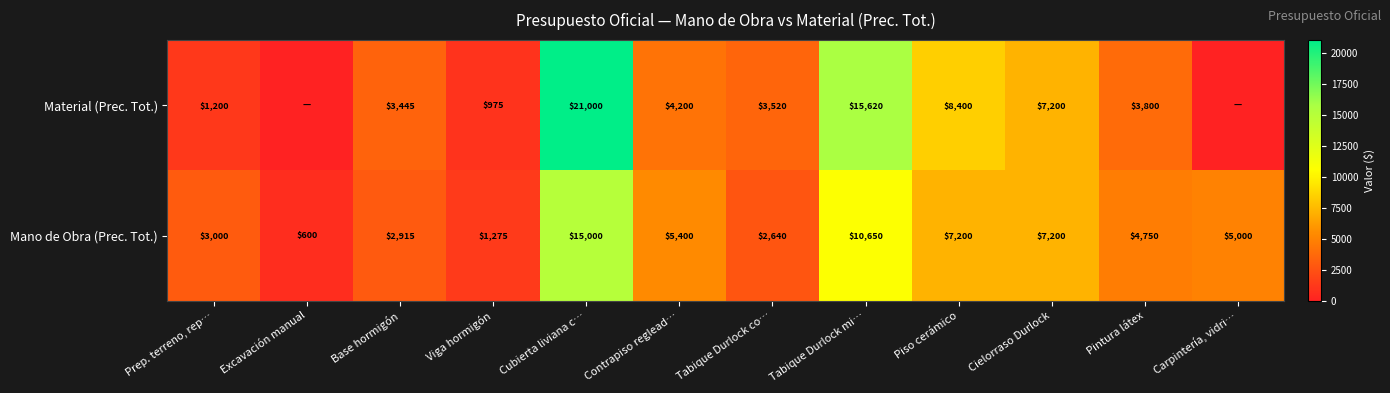

What is the total value across all series at Tabique Durlock co…?

6160